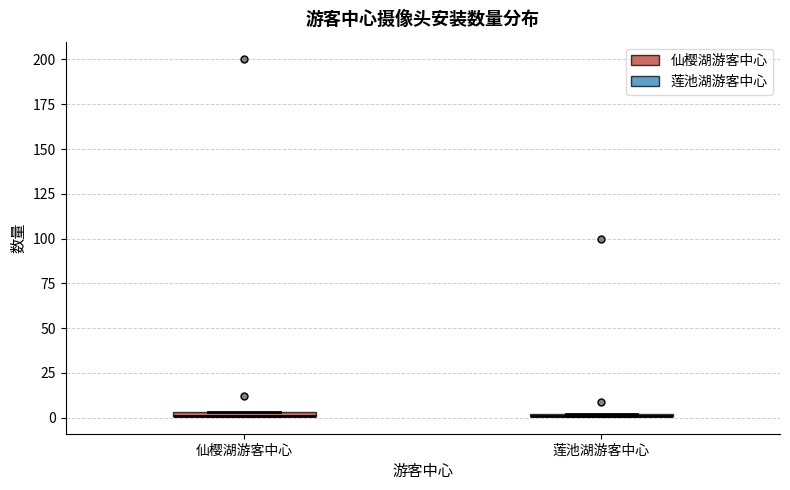

Where is the upper edge of the box for 仙樱湖游客中心 on the y-axis? The values are not printed on the chart, so give them approximately, as read against the axis.

5